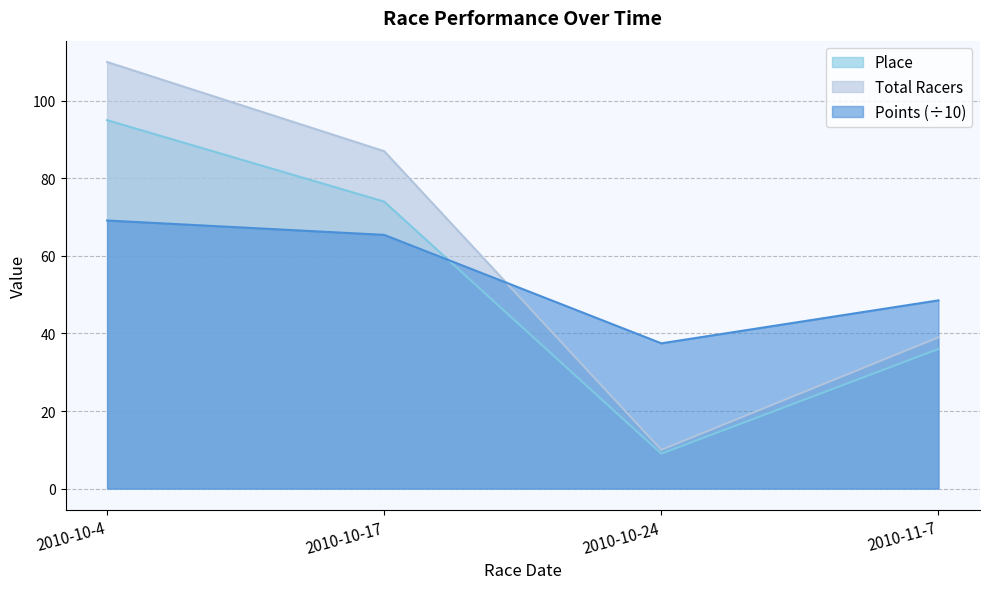

Which series changed the most between 2010-10-4 and 2010-10-24?

Total Racers